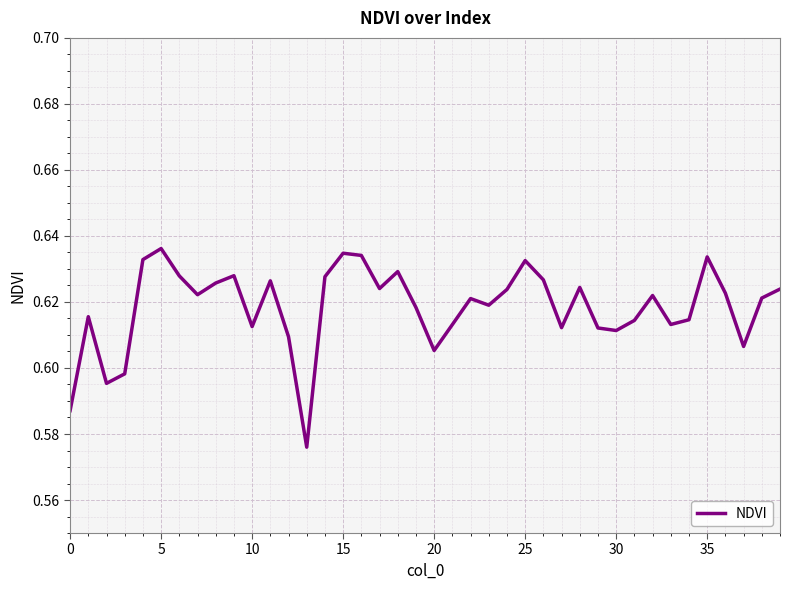

How many lines are shown in the chart?

1